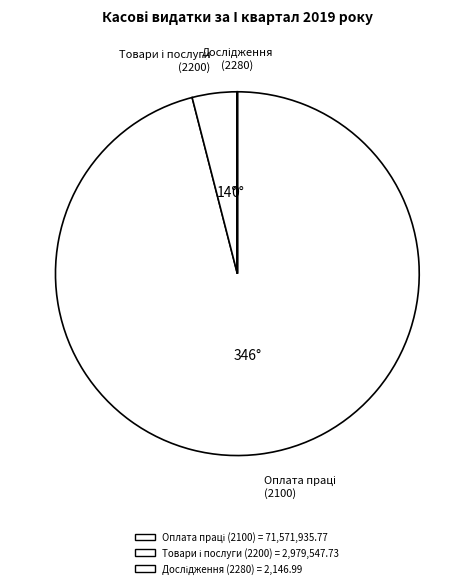

To the nearest percent, what is the difference between the largest and smallest slice percentages?

96%